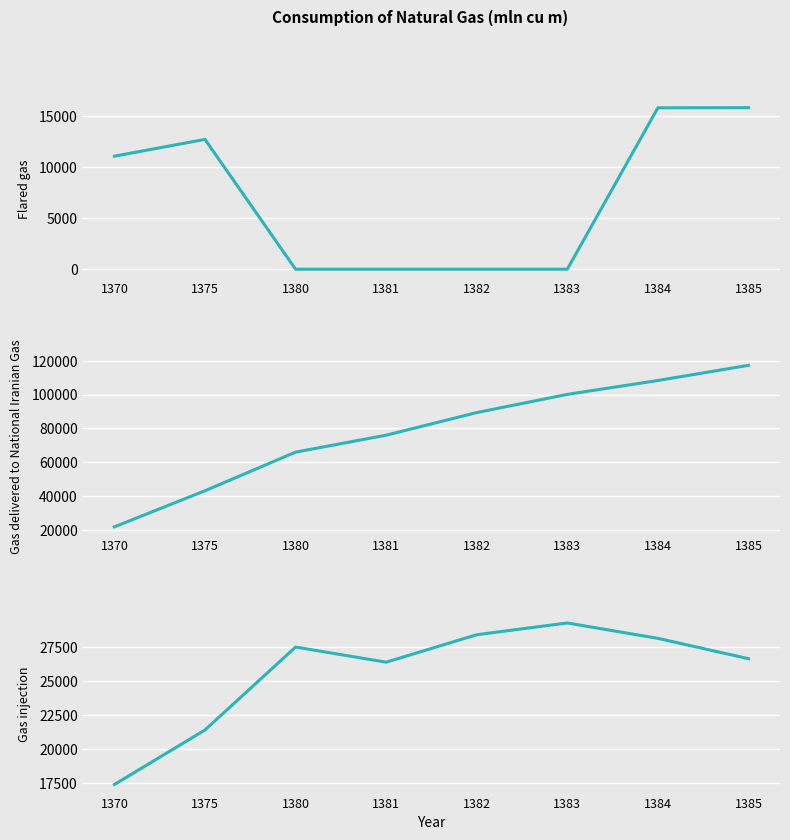

Where does the Flared gas series first go above 11090?

1375